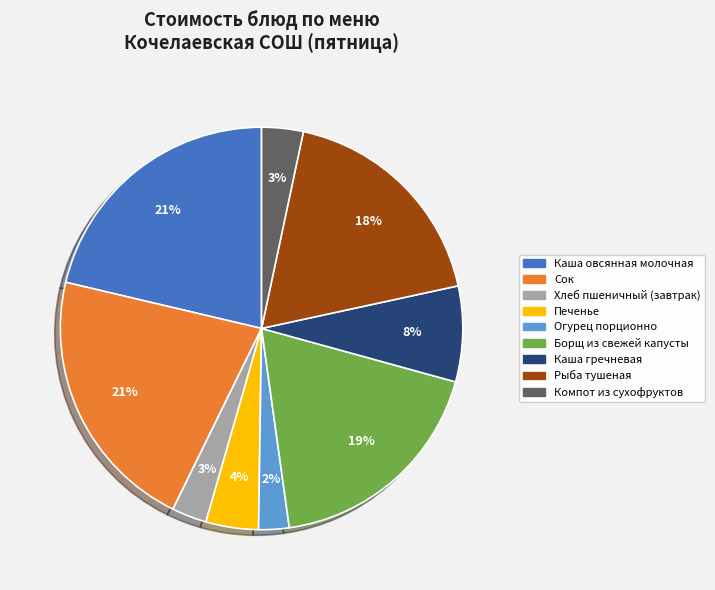

Does Хлеб пшеничный (завтрак) represent more than half of the total?

No